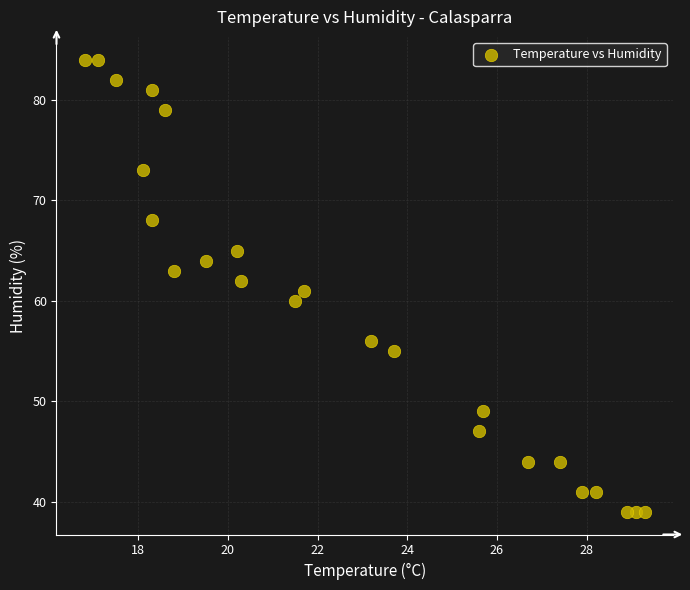

What is the range of Y values (max minus min)?

45